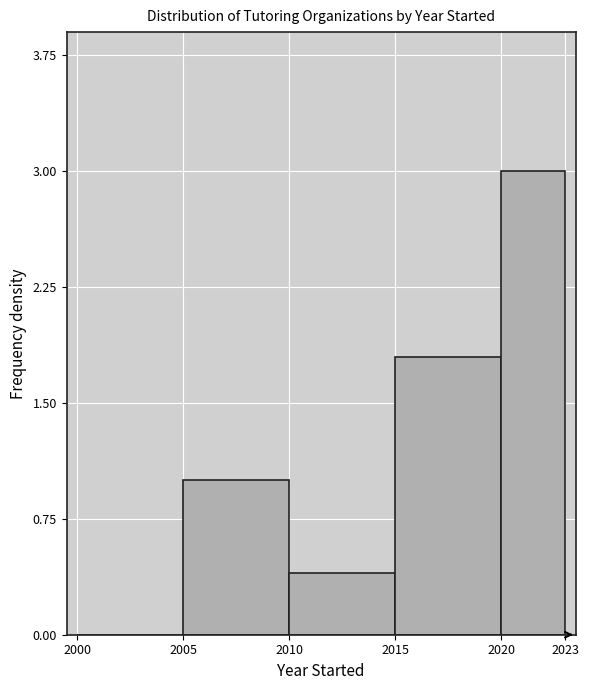

Over which range of the x-axis is the bar tallest?

2020 to 2023